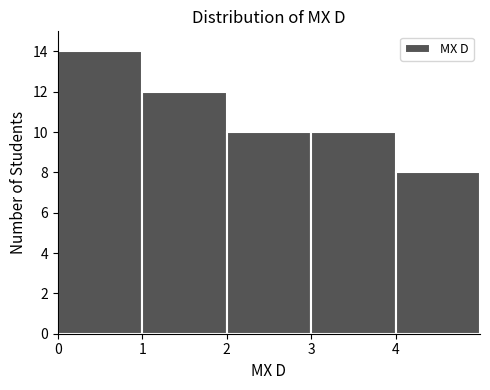

Over which range of the x-axis is the bar tallest?

0 to 1